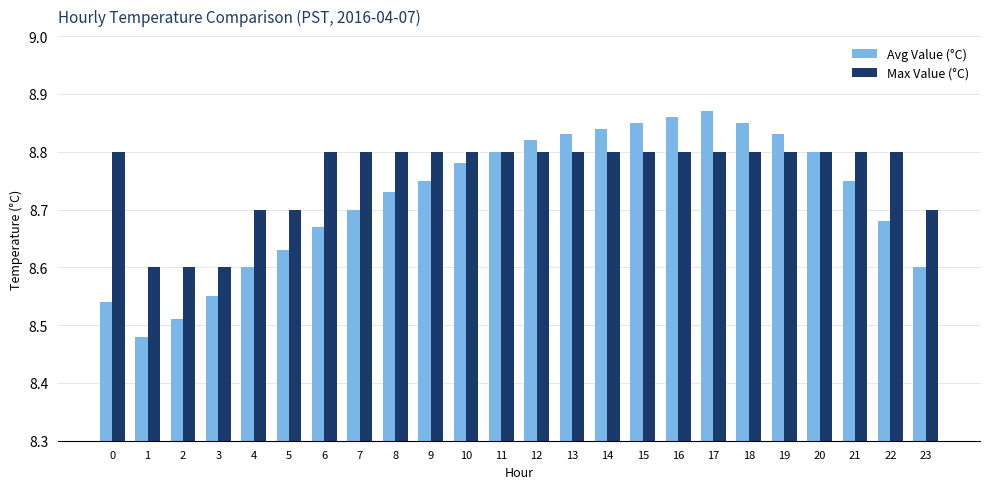

At 19, list the series in order from largest to smallest.

Avg Value (°C), Max Value (°C)